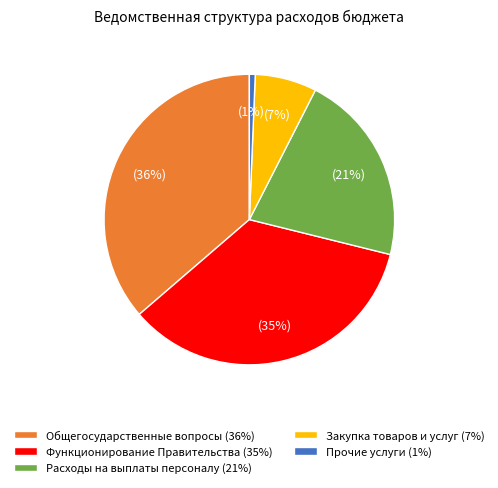

How many segments does this pie chart have?

5